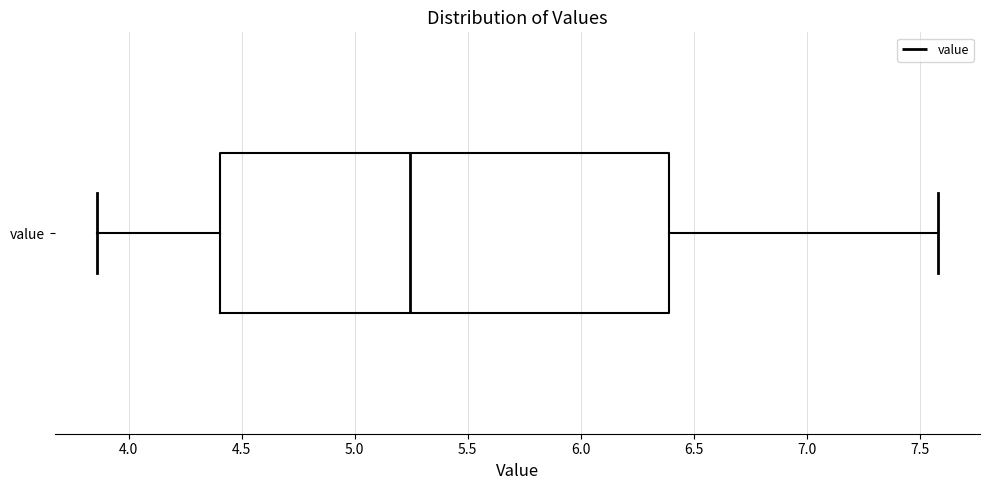

Where does the left whisker of the box for value end on the x-axis? The values are not printed on the chart, so give them approximately, as read against the axis.

3.85